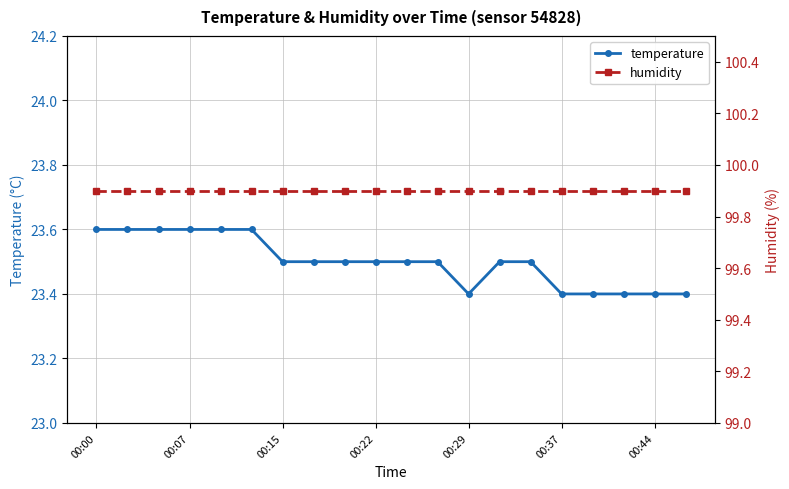

What is the lowest value of the temperature series?

23.4